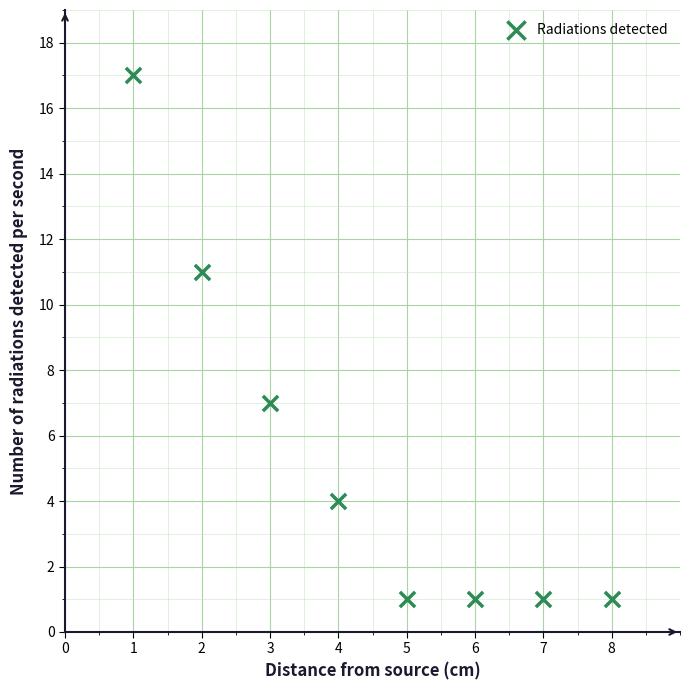

What is the average X value?

4